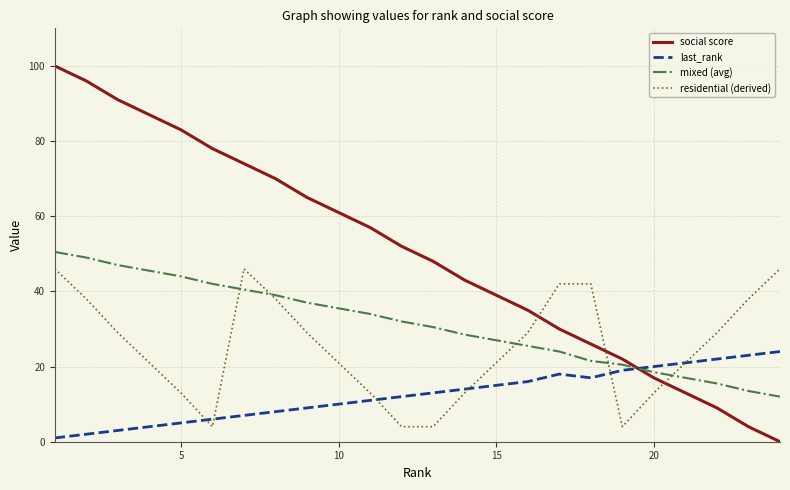

What are all the series names shown in the legend?

social score, last_rank, mixed (avg), residential (derived)